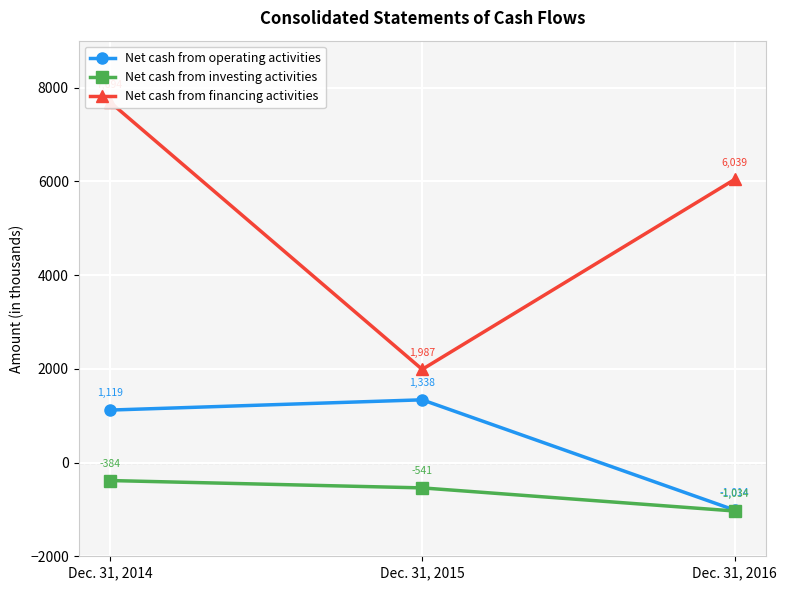

Count the number of data series in this chart.

3